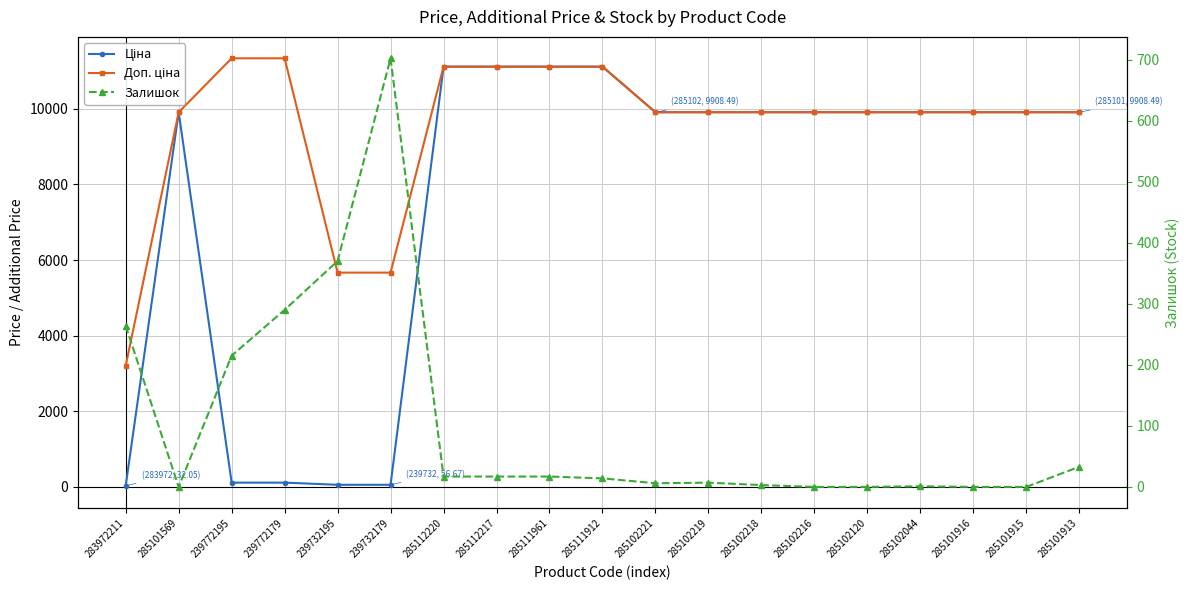

The value of Доп. ціна at 239732179 is 9009.5. True or false?

False